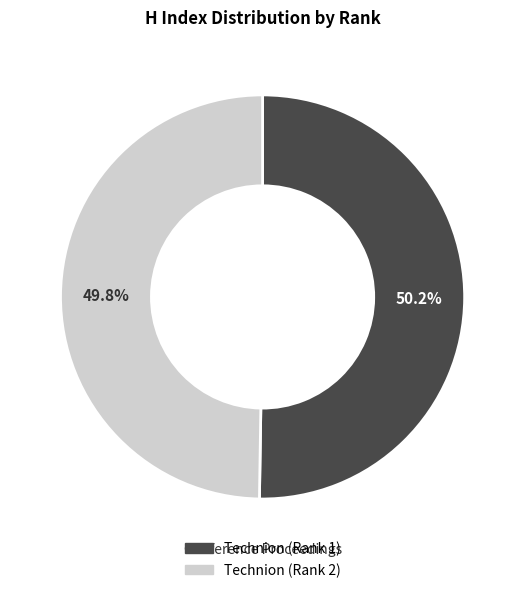

Is the sum of Technion (Rank 1) and Technion (Rank 2) greater than half?

Yes